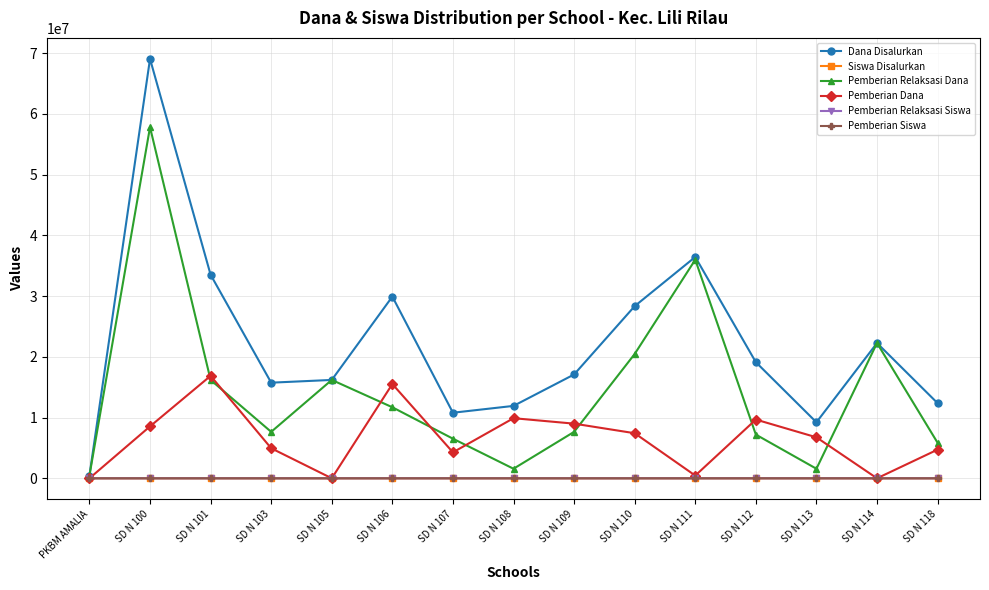

How many lines are shown in the chart?

6